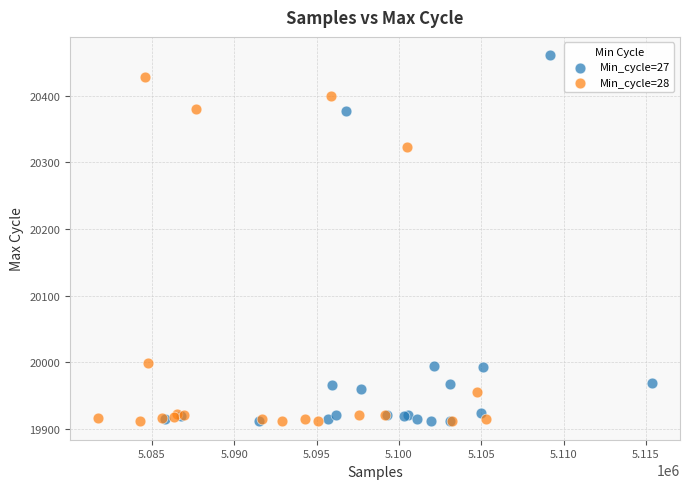

Which series has the largest Y range (max minus min)?

Min_cycle=27